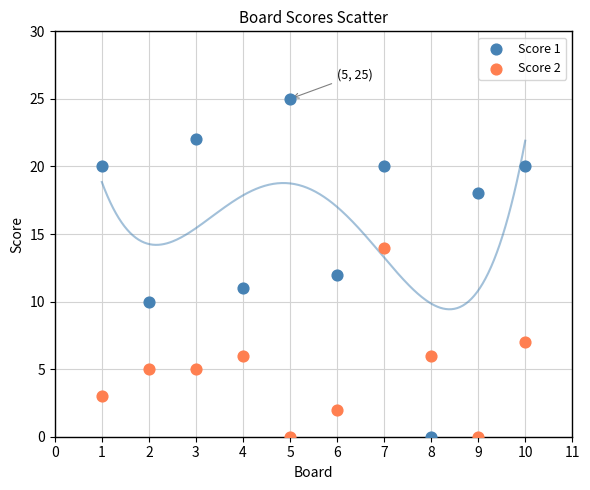

Which series reaches the maximum Y coordinate?

Score 1